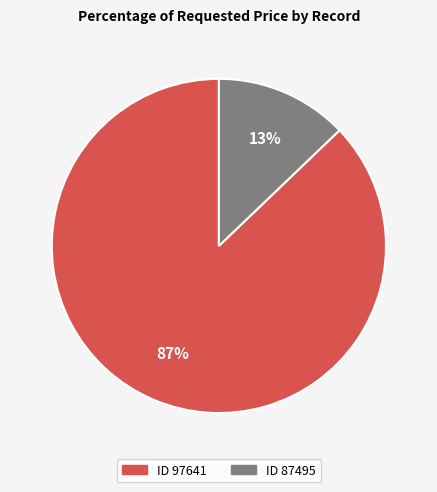

To the nearest percent, what is the average slice percentage?

50%